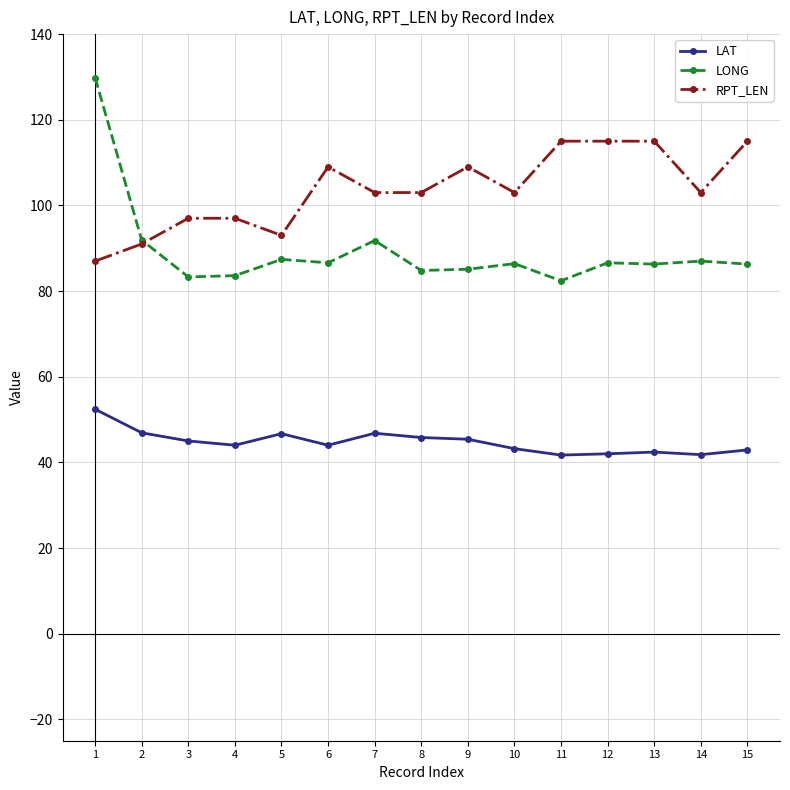

The value of LONG at 14 is 26.0. True or false?

False